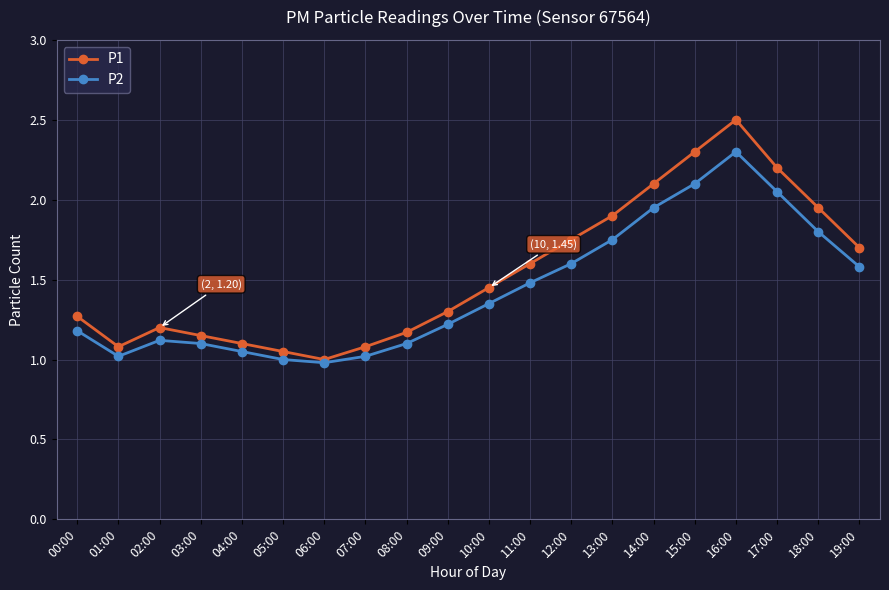

How many series are shown in this chart?

2